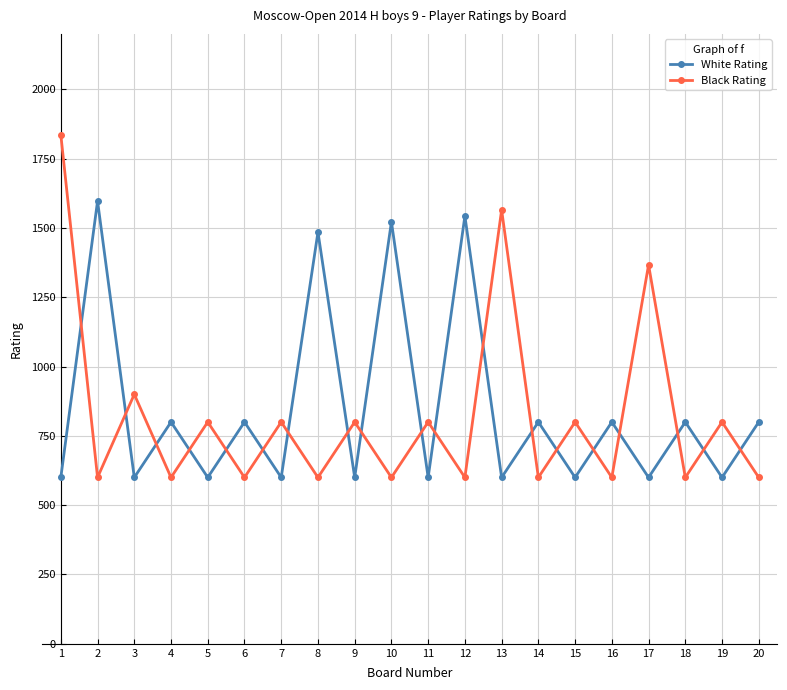

Which label corresponds to the largest value in the chart?

1